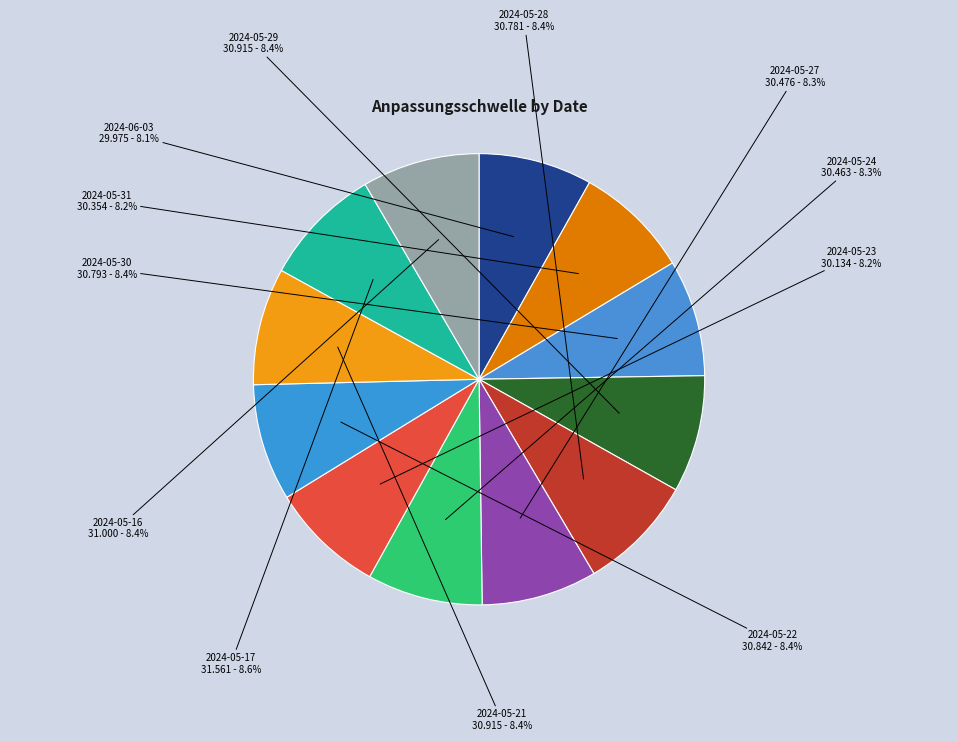

Does 2024-06-03 represent more than half of the total?

No